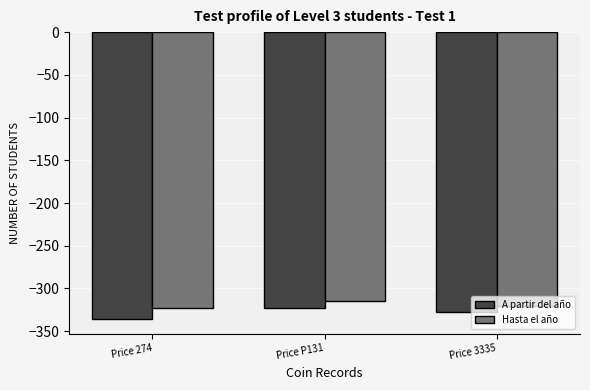

What is the value of the Hasta el año bar at the 3rd from the left?

-320